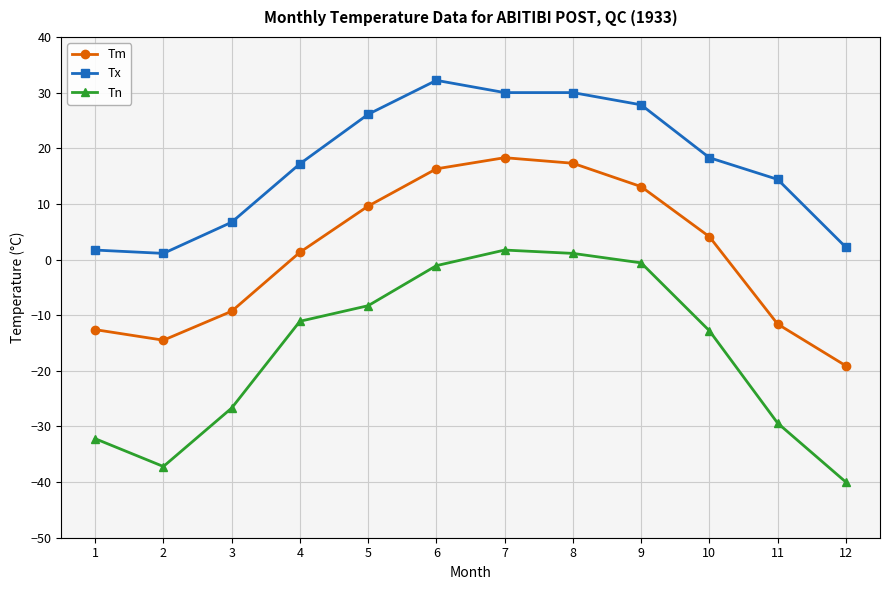

Which series has the largest range (max minus min)?

Tn